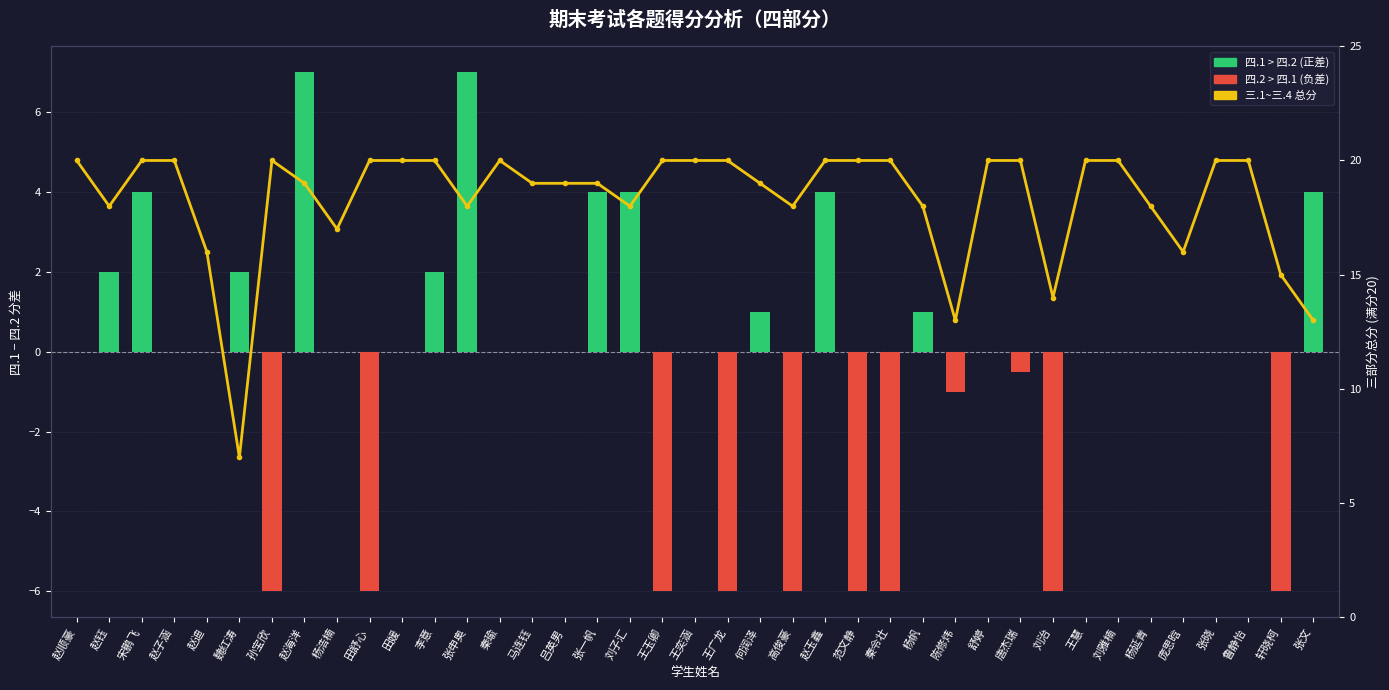

Rank the categories by value from highest to lowest.

赵顺豪, 宋鹏飞, 赵子涵, 孙宝欣, 田舒心, 田媛, 李意, 秦瑜, 王玉卿, 王奕涵, 王广龙, 赵玉鑫, 范文静, 秦令壮, 舒婷, 唐杰瑞, 王慧, 刘雅楠, 张晓, 鲁静怡, 赵海洋, 马连钰, 吕英男, 张一帆, 何润泽, 赵钰, 张申奥, 刘子汇, 高俊豪, 杨帆, 杨延青, 杨浩楠, 赵迪, 庞思晗, 轩晓柯, 刘治, 陈修炜, 张文, 魏红涛